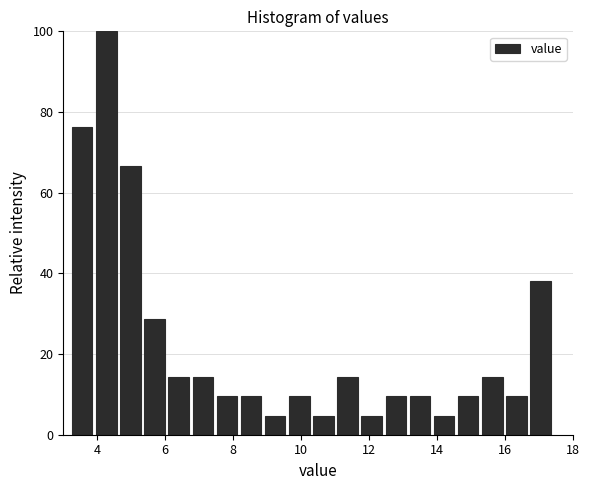

Read against the x-axis, roughly where is the centre of the tallest bar?

4.2